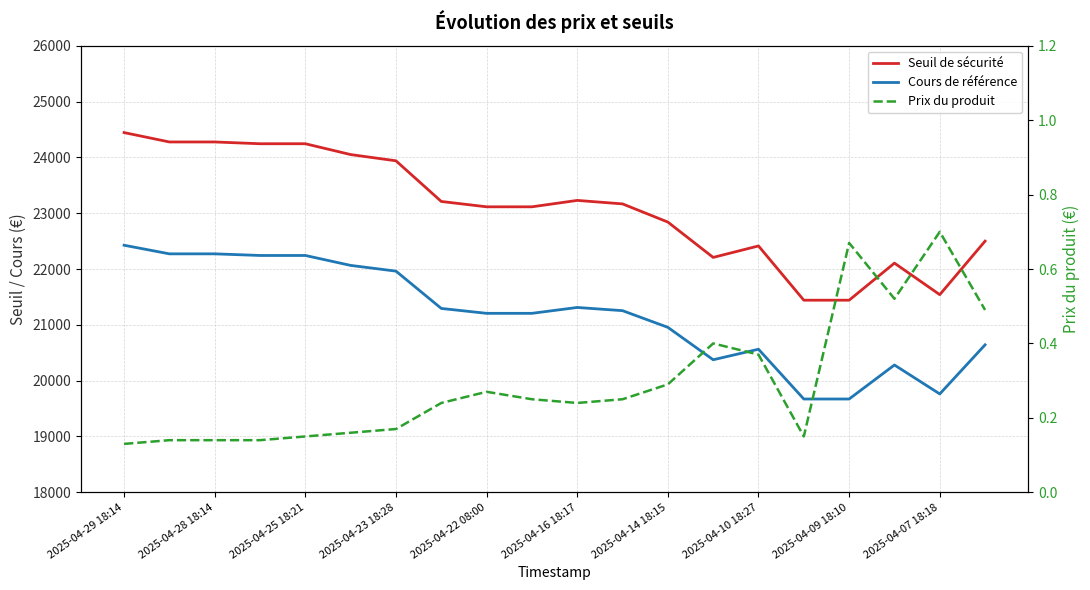

Which has a higher value, 2025-04-25 18:21 or 19?

2025-04-25 18:21